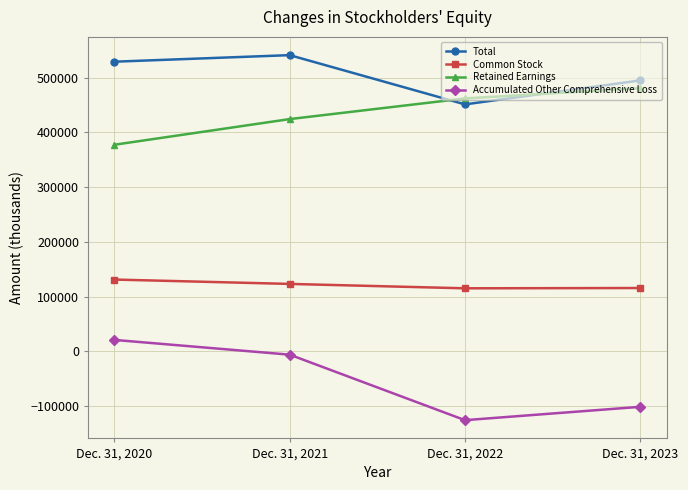

How many lines are shown in the chart?

4